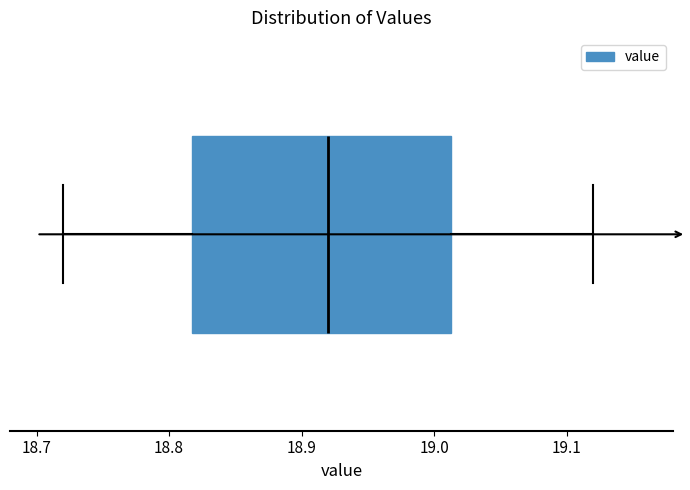

Read this box plot against the x-axis: the position of the median line, the range covered by the box, and the ends of both whiskers. The values are not printed on the chart, so give them approximately, as read against the axis.

median 18.92, box 18.82 to 19.01, whiskers 18.72 to 19.12